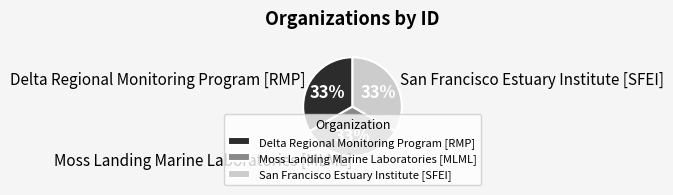

Approximately how many times larger is the value at Moss Landing Marine Laboratories [MLML] compared to San Francisco Estuary Institute [SFEI]?

1.0